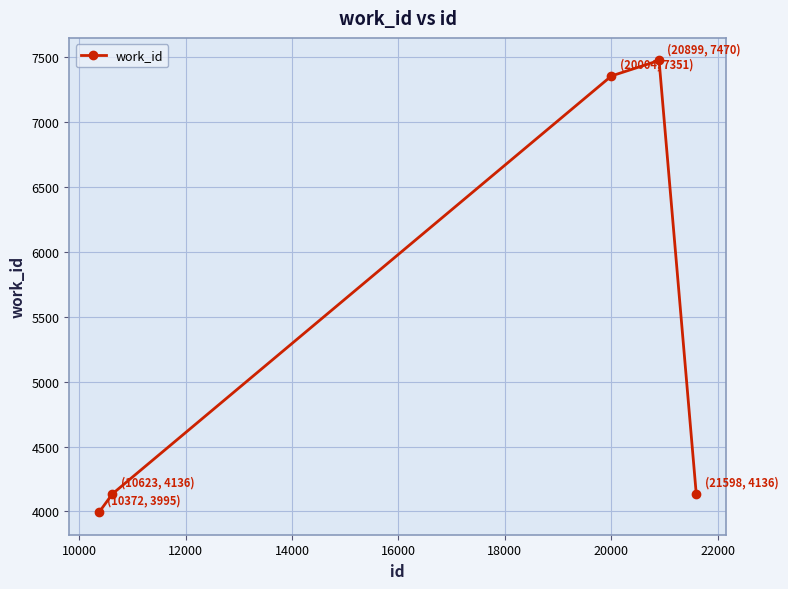

What is the maximum value shown in the chart?

7470